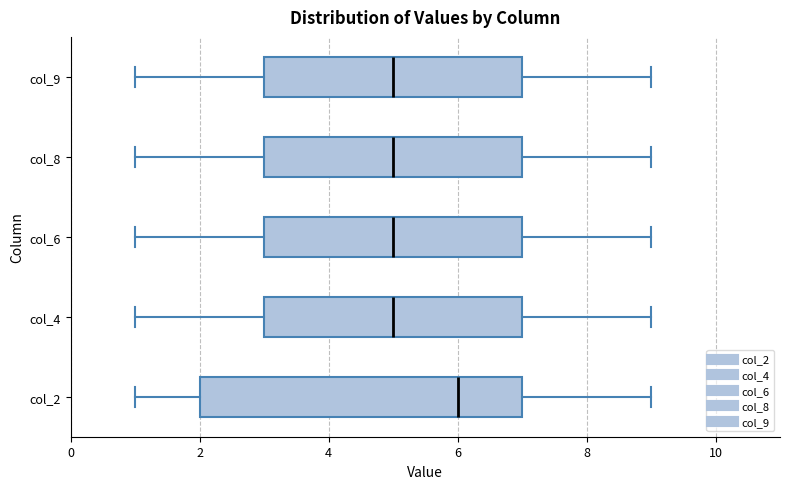

Reading bottom to top, read every box against the x-axis: the position of its median line, the range the box covers, and the ends of its whiskers. The values are not printed on the chart, so give them approximately, as read against the axis.

col_2: median 6, box 2 to 7, whiskers 1 to 9
col_4: median 5, box 3 to 7, whiskers 1 to 9
col_6: median 5, box 3 to 7, whiskers 1 to 9
col_8: median 5, box 3 to 7, whiskers 1 to 9
col_9: median 5, box 3 to 7, whiskers 1 to 9